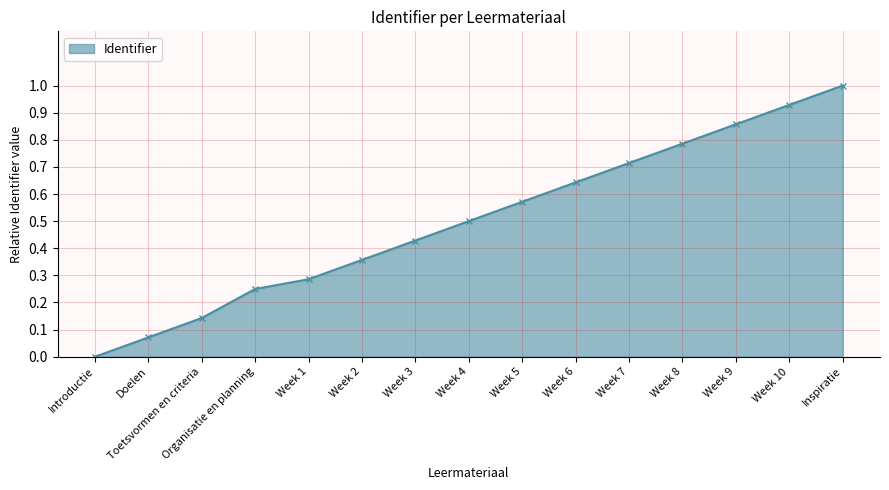

Which has a higher value, Week 7 or Inspiratie?

Inspiratie